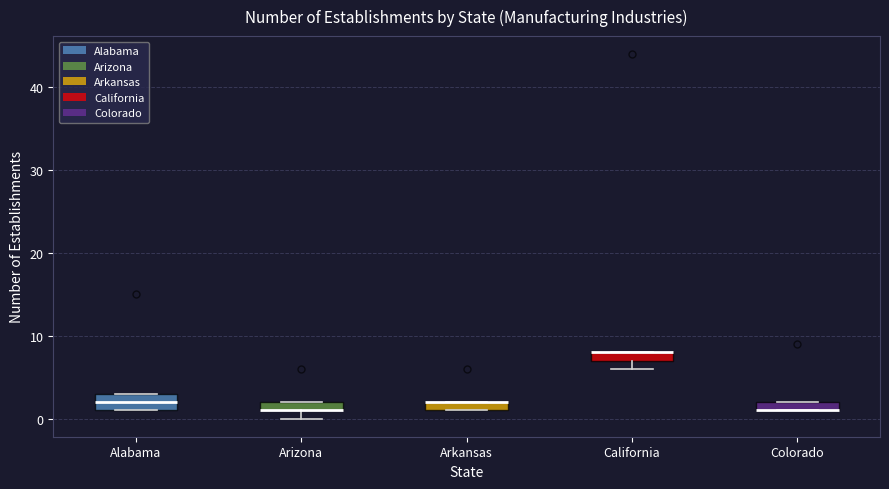

Where is the upper edge of the box for Colorado on the y-axis? The values are not printed on the chart, so give them approximately, as read against the axis.

2